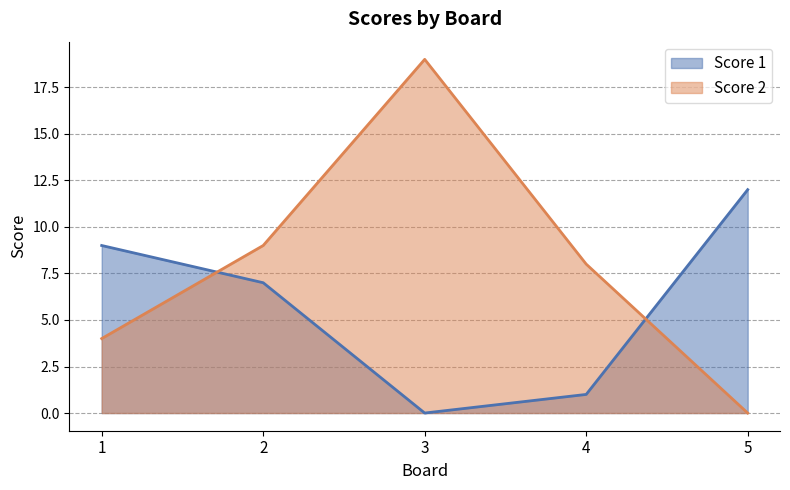

Reading left to right, transcribe all the data shown in this chart.

Score 1: 1=9	2=7	3=0	4=1	5=12
Score 2: 1=4	2=9	3=19	4=8	5=0